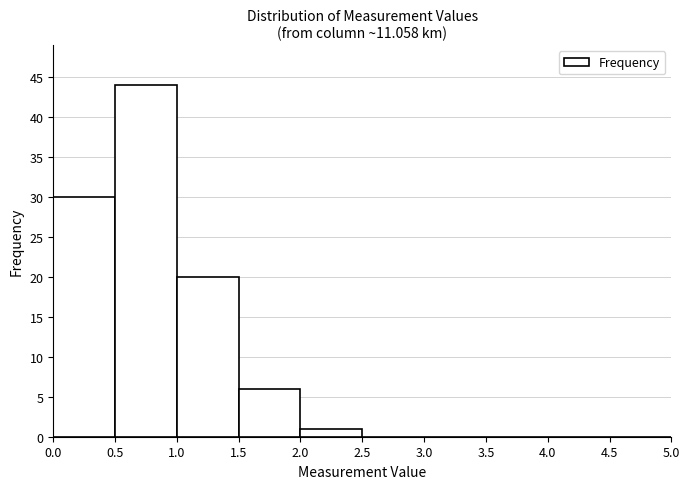

Reading left to right, transcribe this chart: for each bar, give the range it covers on the x-axis and its height. The values are not printed on the chart, so give them approximately, as read against the axis.

0.0 to 0.5: 30
0.5 to 1.0: 44
1.0 to 1.5: 20
1.5 to 2.0: 6
2.0 to 2.5: 1
2.5 to 3.0: 0
3.0 to 3.5: 0
3.5 to 4.0: 0
4.0 to 4.5: 0
4.5 to 5.0: 0